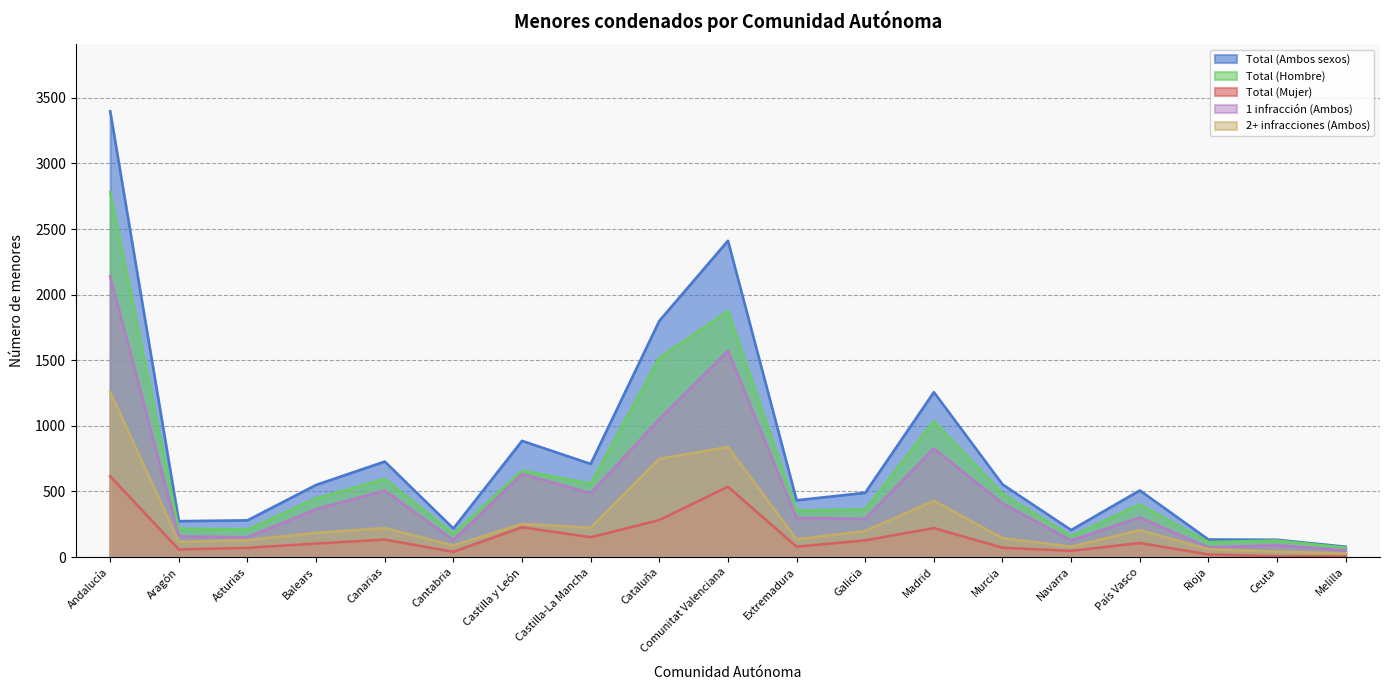

Rank the series by their maximum value, from highest to lowest.

Total (Ambos sexos), Total (Hombre), 1 infracción (Ambos), 2+ infracciones (Ambos), Total (Mujer)